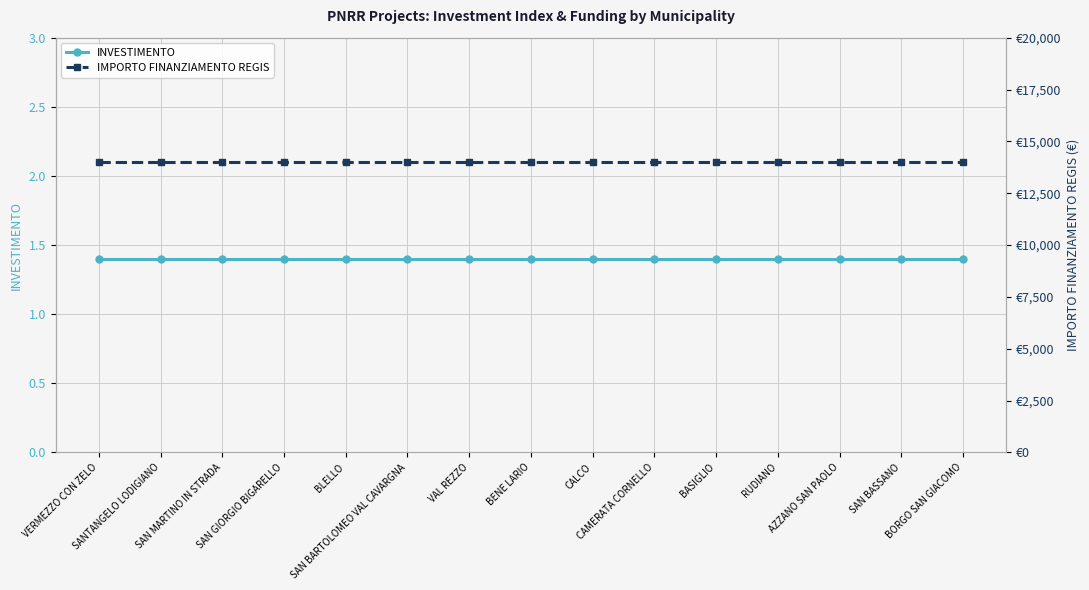

What is the sum of the IMPORTO FINANZIAMENTO REGIS values at VAL REZZO and CAMERATA CORNELLO?

28000.0